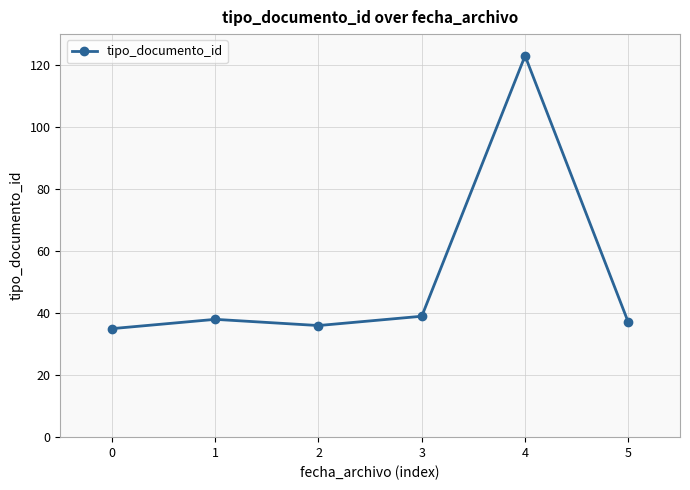

True or false: there are more than 0 points higher than both neighbors.

True